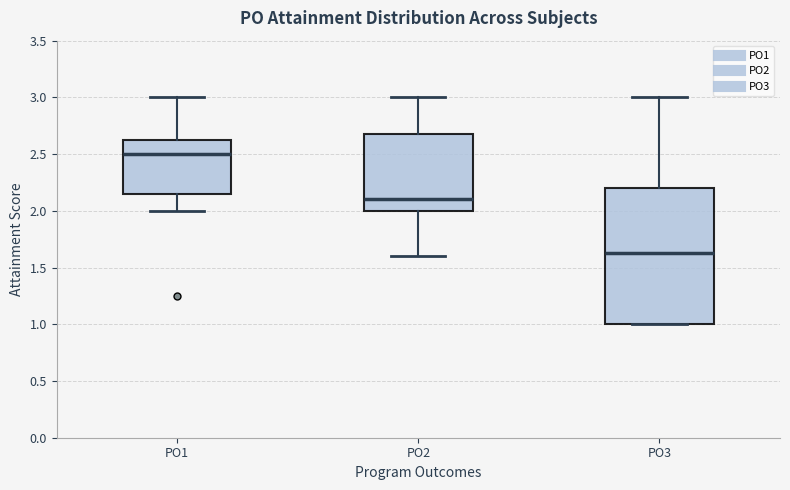

Which box's median line is the lowest?

PO3